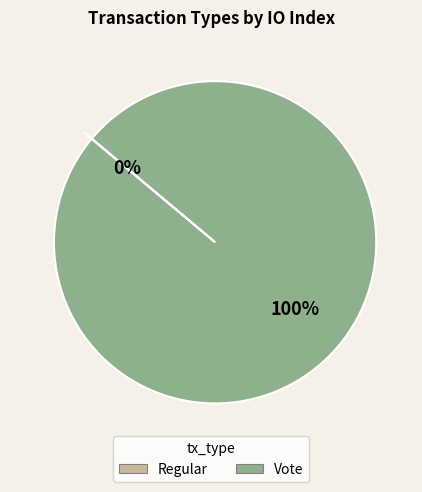

How many segments does this pie chart have?

2